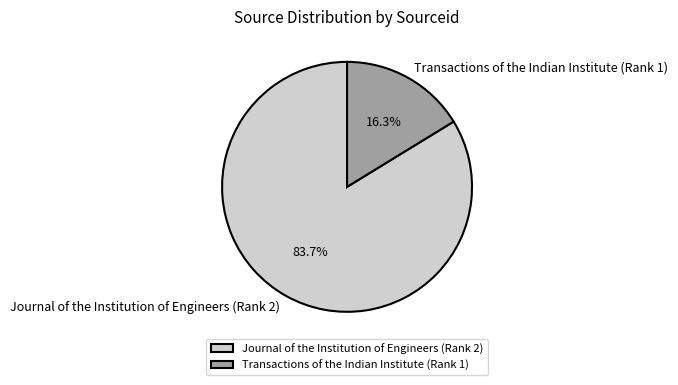

What is the total percentage of Transactions of the Indian Institute (Rank 1) and Journal of the Institution of Engineers (Rank 2)?

100.0%